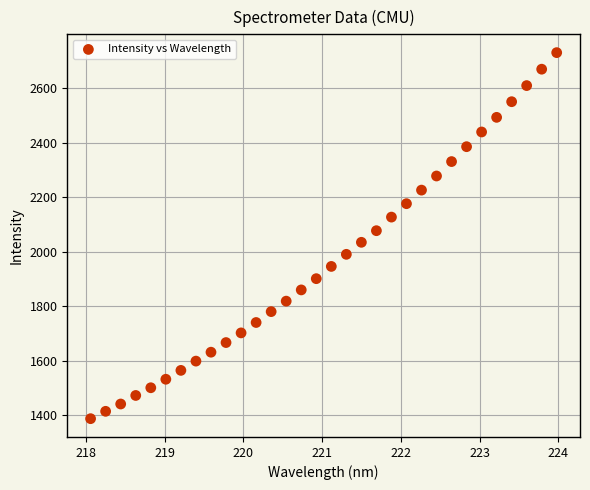

What is the range of Y values (max minus min)?

1344.7